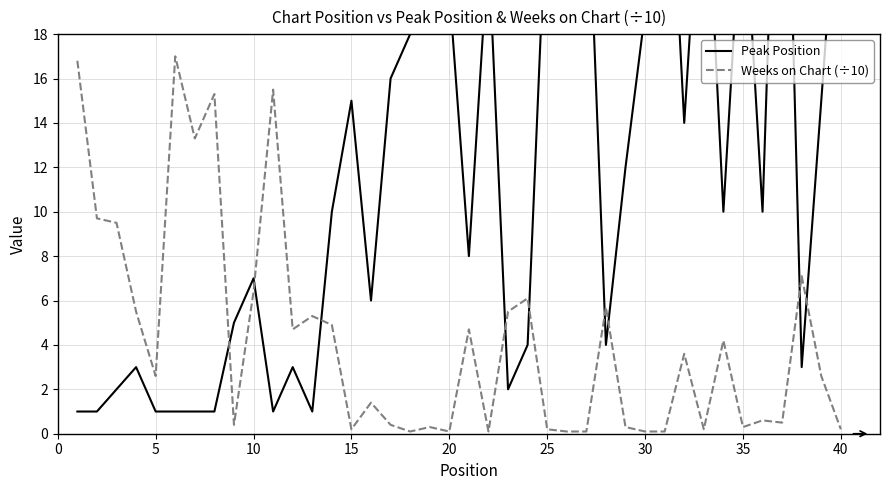

Reading right to left, transcribe all the data shown in this chart.

Peak Position: 27.0	15.0	3.0	37.0	10.0	25.0	10.0	28.0	14.0	31.0	19.0	12.0	4.0	27.0	26.0	25.0	4.0	2.0	22.0	8.0	20.0	19.0	18.0	16.0	6.0	15.0	10.0	1.0	3.0	1.0	7.0	5.0	1.0	1.0	1.0	1.0	3.0	2.0	1.0	1.0
Weeks on Chart (÷10): 0.2	2.6	7.1	0.5	0.6	0.3	4.2	0.2	3.6	0.1	0.1	0.3	5.7	0.1	0.1	0.2	6.1	5.5	0.1	4.7	0.1	0.3	0.1	0.4	1.4	0.2	4.9	5.3	4.7	15.5	6.4	0.4	15.3	13.3	17.0	2.6	5.5	9.5	9.7	16.8